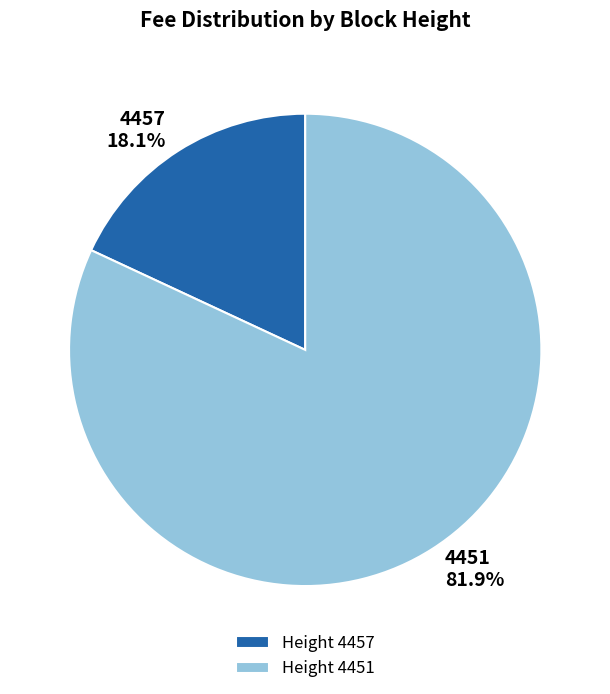

How many segments does this pie chart have?

2